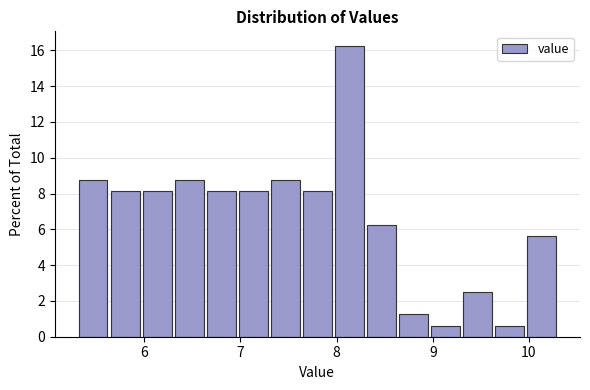

Around what value on the x-axis is the tallest bar? Give the approximate position of its centre, as read against the axis.

8.1